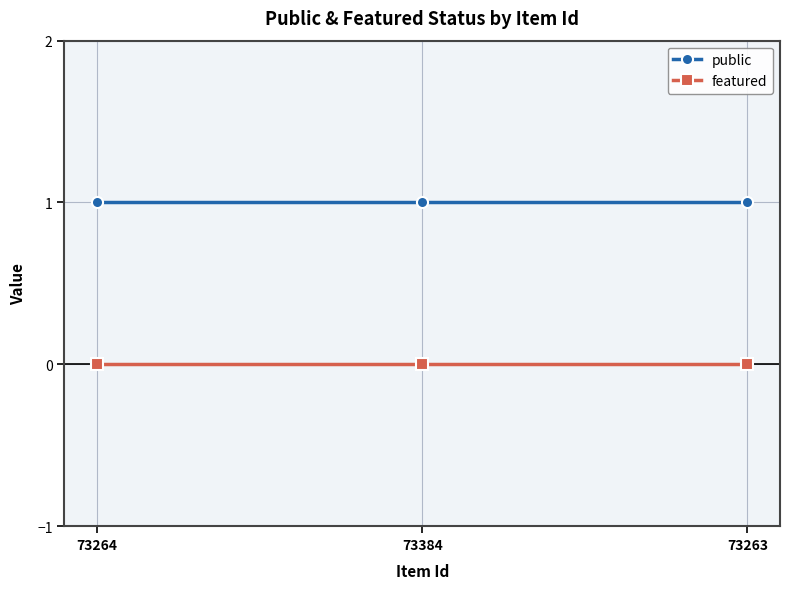

Which series has the largest total across all categories?

public